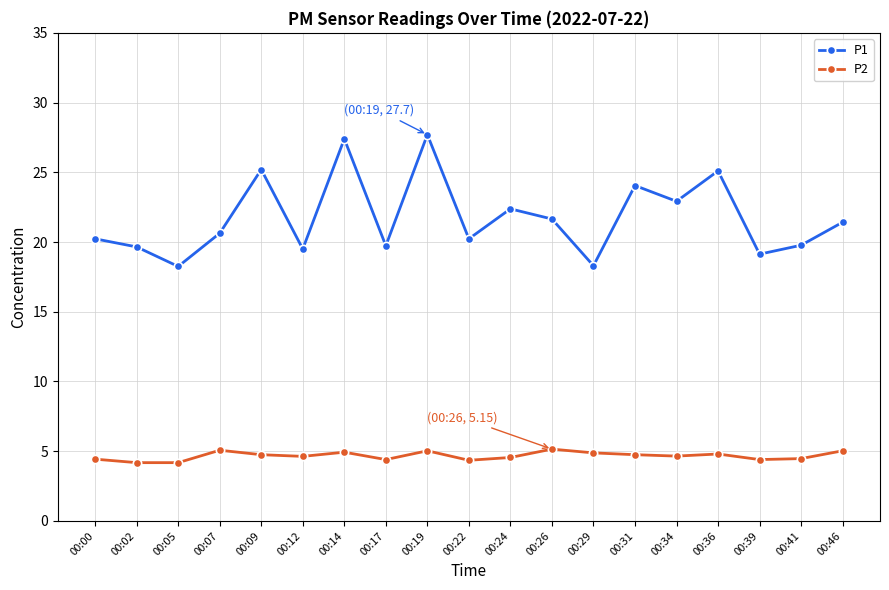

How many lines are shown in the chart?

2